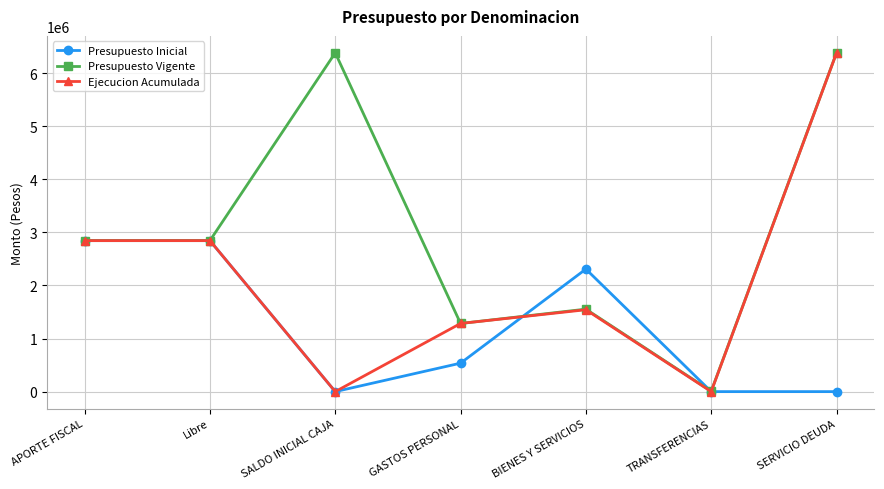

How many Ejecucion Acumulada values are between 0 and 2845285?

6